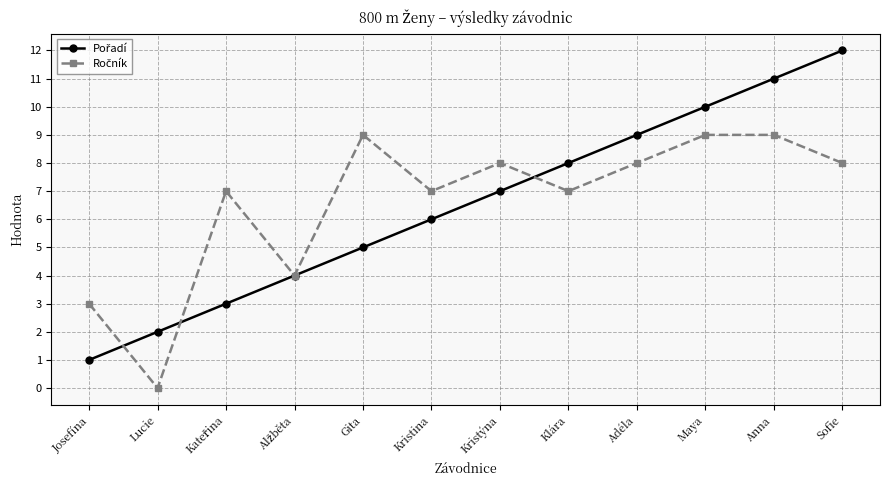

What is the total value across all series at Kristina?

13